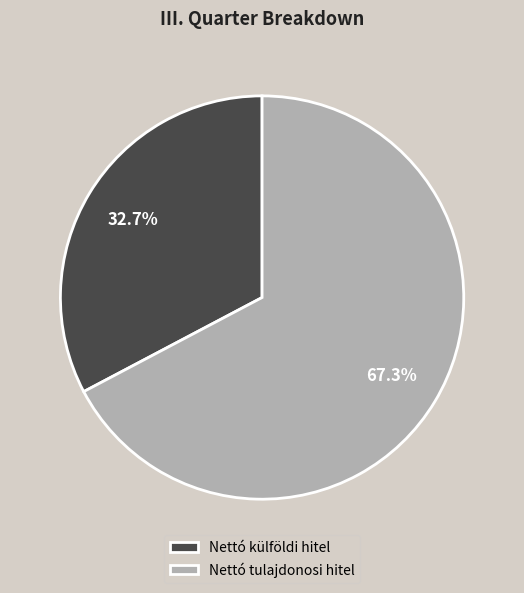

Does Nettó tulajdonosi hitel represent more than half of the total?

Yes